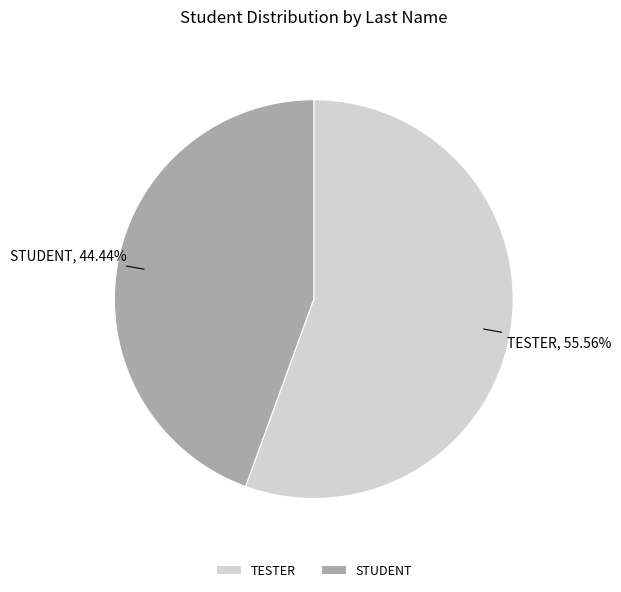

Count the number of slices in the pie.

2